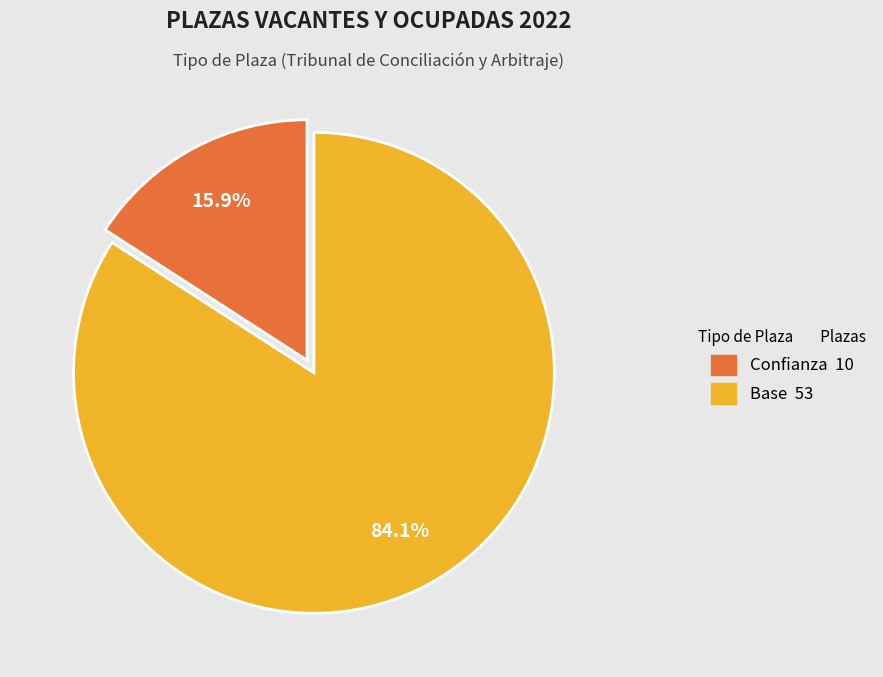

Is there any slice that represents more than half of the pie?

Yes